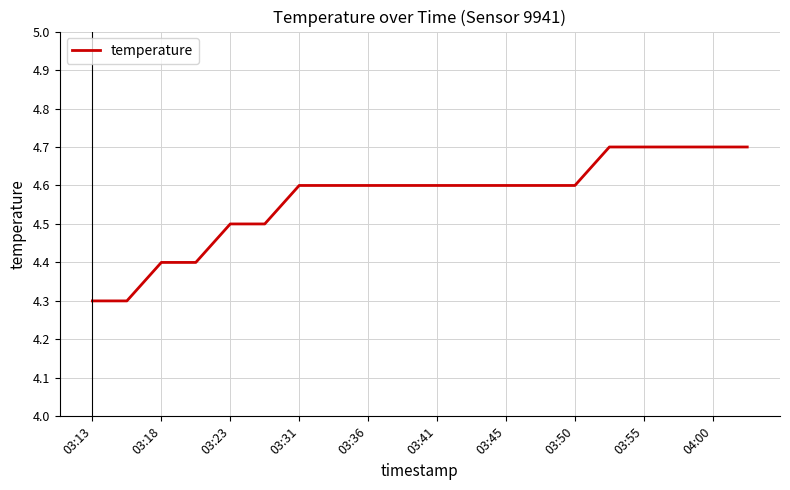

What is the minimum value shown in the chart?

4.3